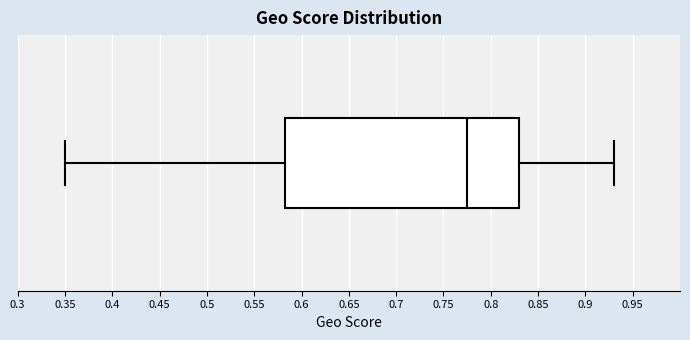

Where does the left whisker of the box end on the x-axis? The values are not printed on the chart, so give them approximately, as read against the axis.

0.350